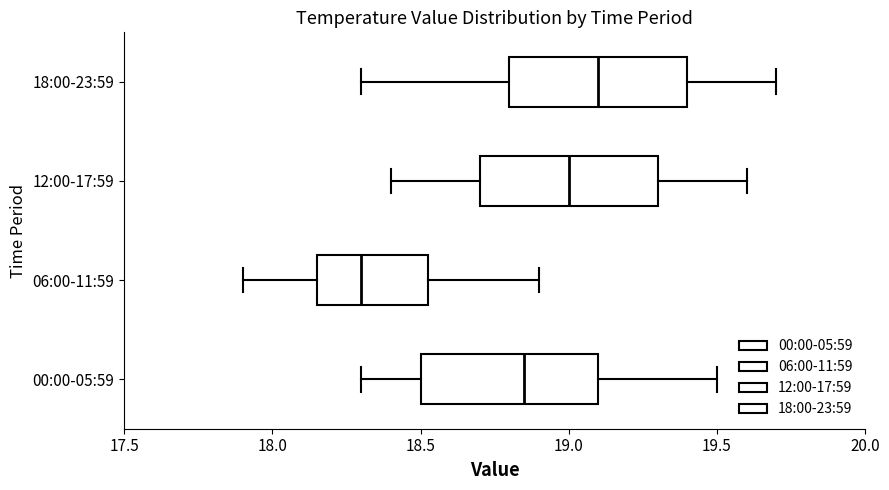

Where does the left whisker of the box for 06:00-11:59 end on the x-axis? The values are not printed on the chart, so give them approximately, as read against the axis.

17.90